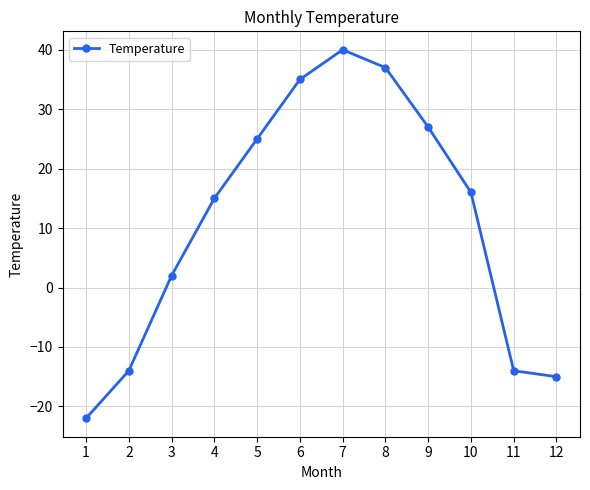

How many data points does each series have?

12